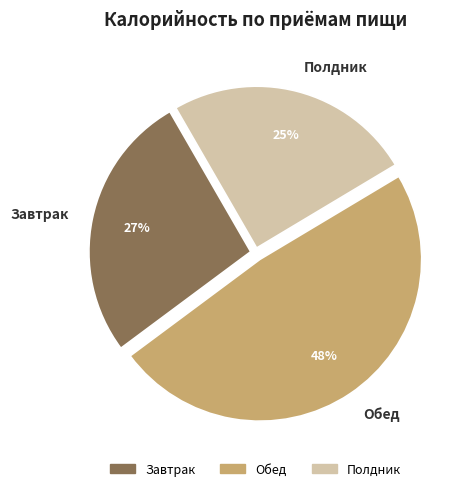

Approximately how many times larger is the value at Полдник compared to Обед?

0.5